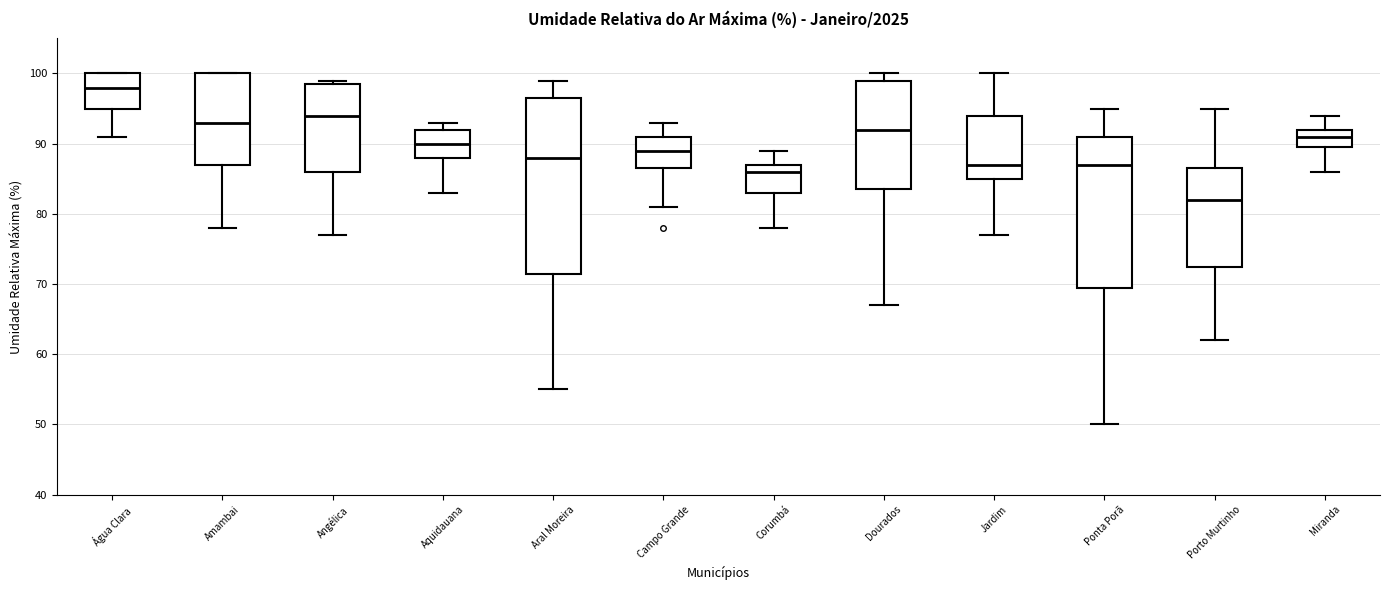

Which box has the highest median line?

Água Clara